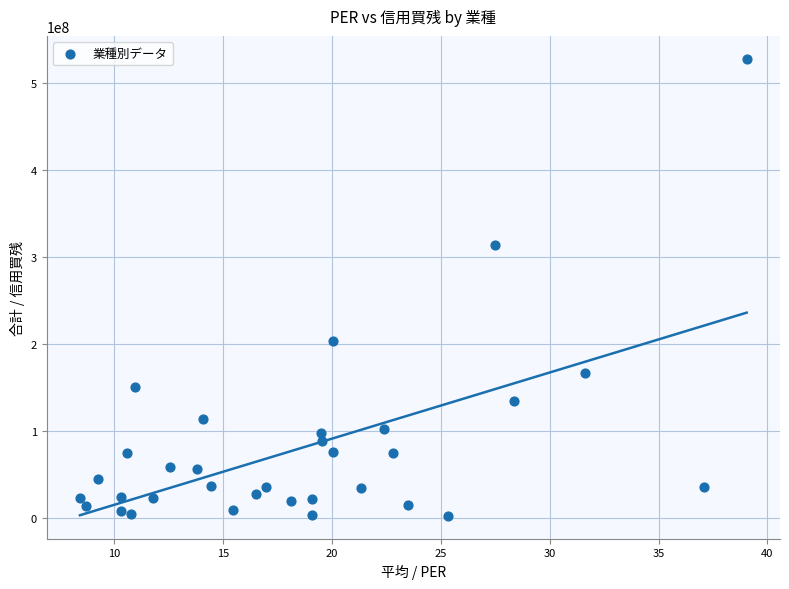

What is the range of Y values (max minus min)?

526289500